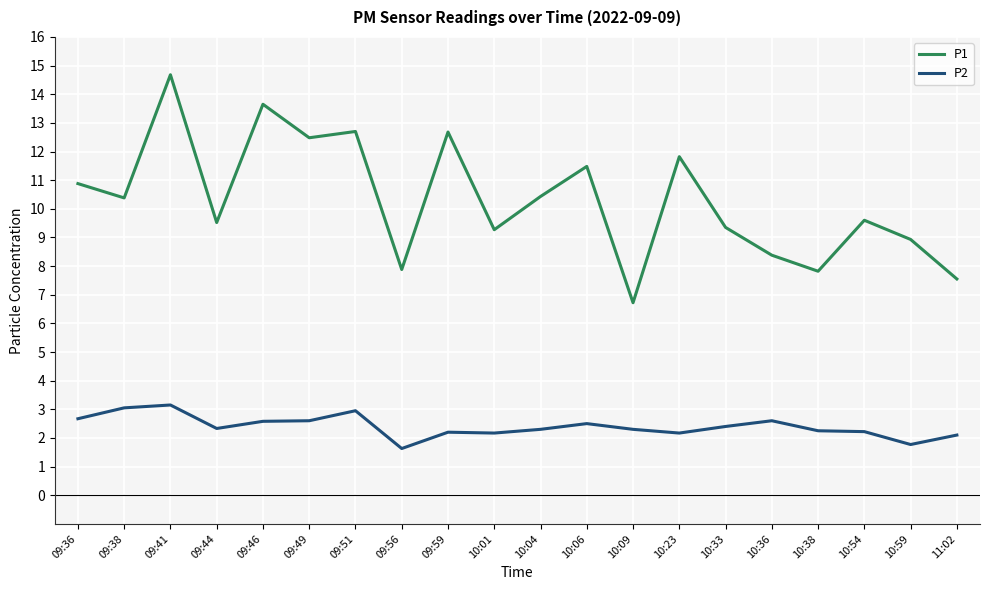

Which category has the lowest value in the P1 series?

10:09